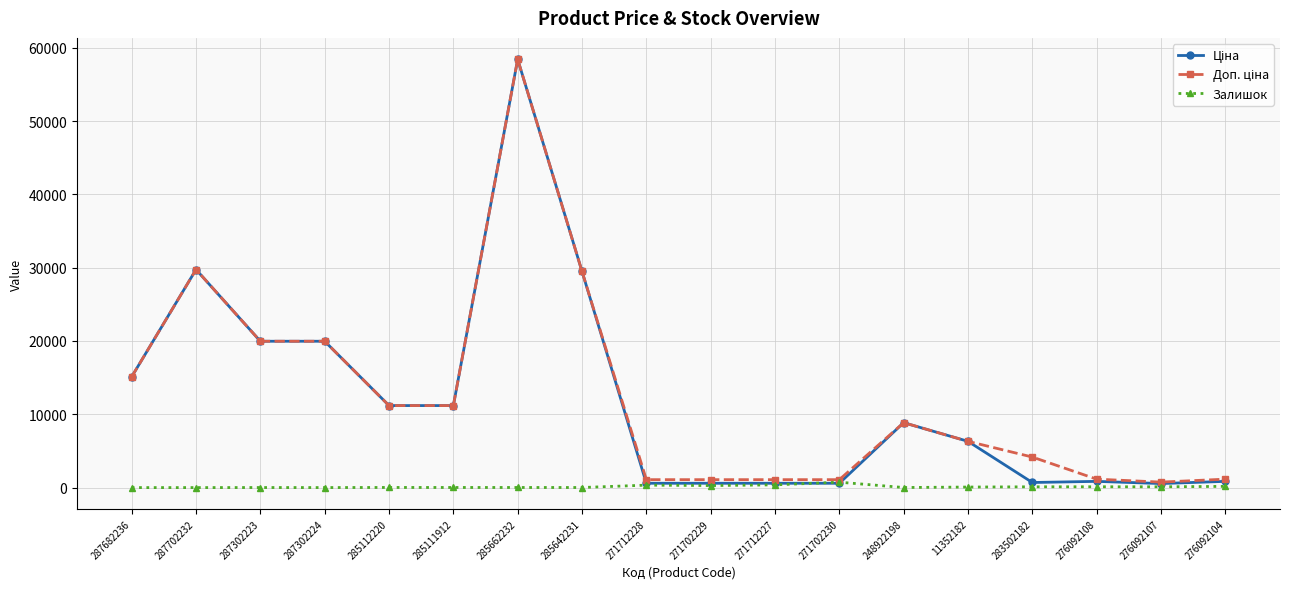

At which category is the sum across all series the highest?

285662232